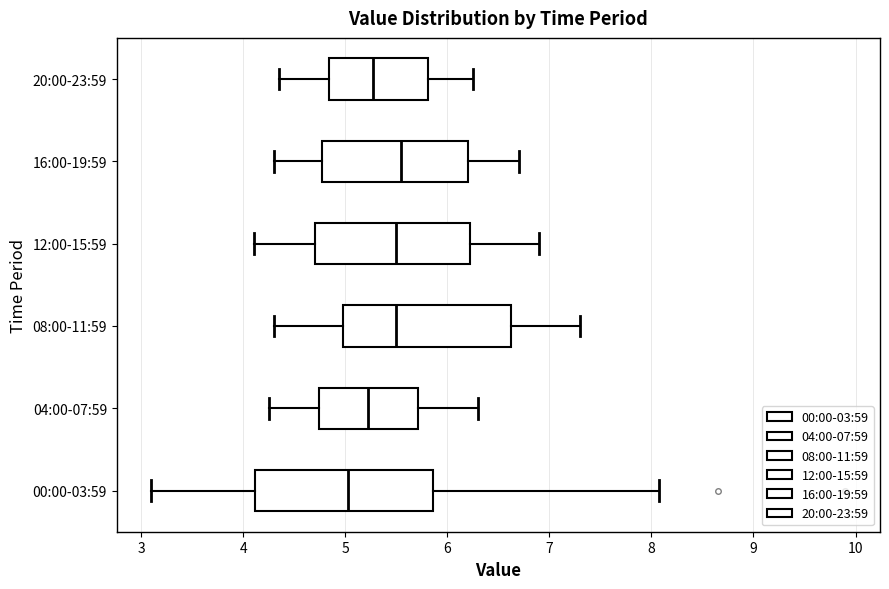

Where does the right whisker of the box for 00:00-03:59 end on the x-axis? The values are not printed on the chart, so give them approximately, as read against the axis.

8.1